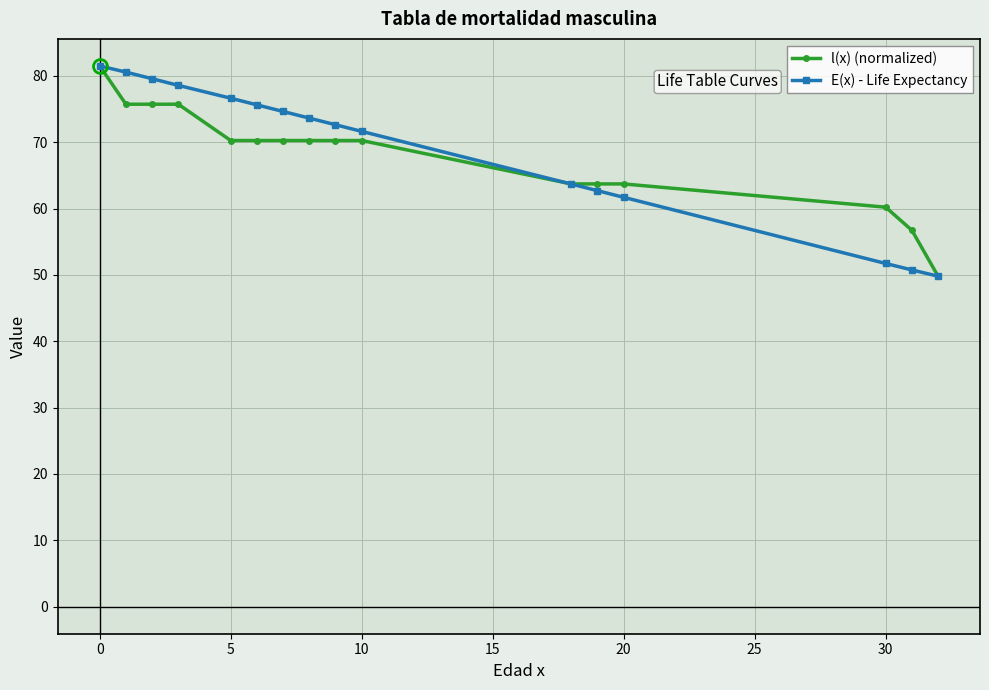

Does the chart display data point markers on the line(s)?

Yes